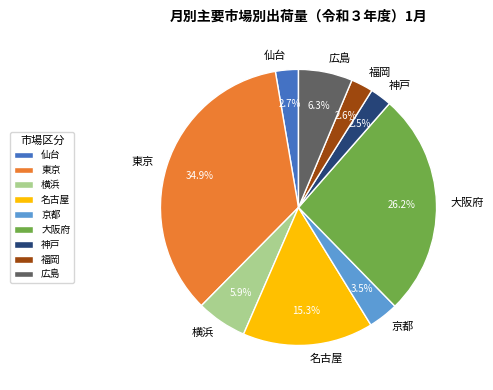

Which slice is the largest?

東京